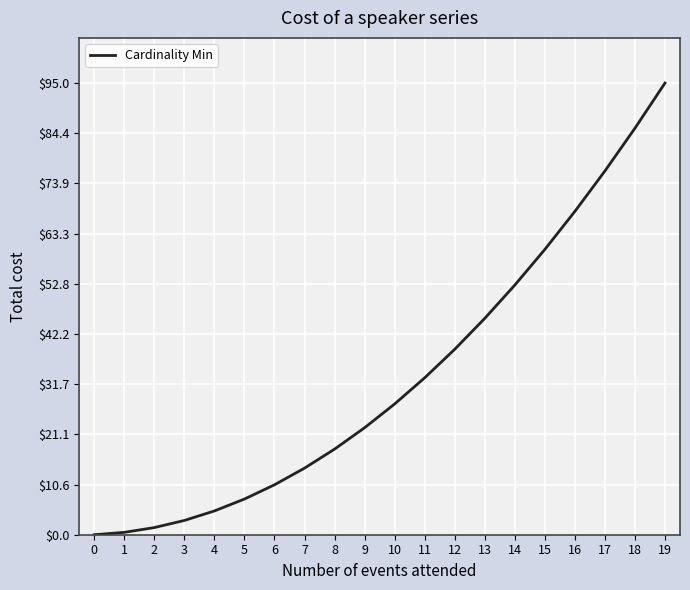

Which label corresponds to the largest value in the chart?

19